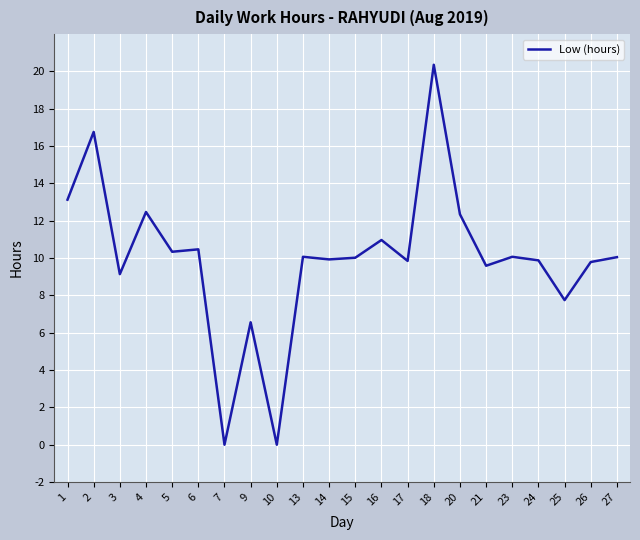

Where is the first local minimum?

3